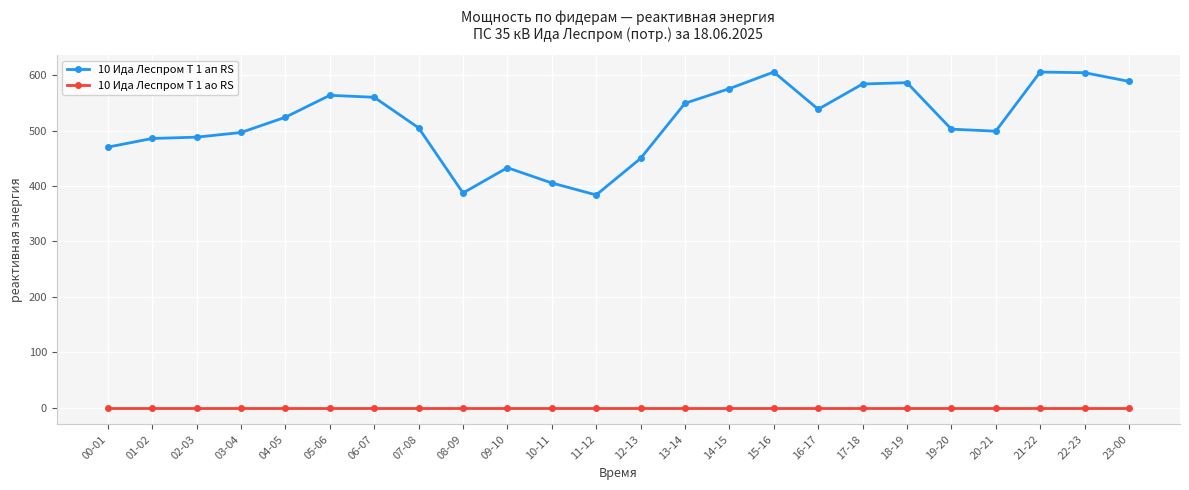

What is the lowest value of the 10 Ида Леспром Т 1 ап RS series?

384.0